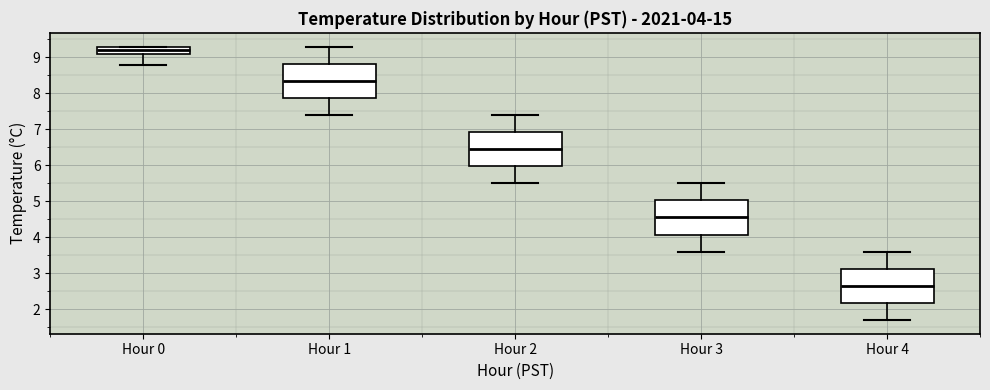

Which box's median line is the lowest?

Hour 4